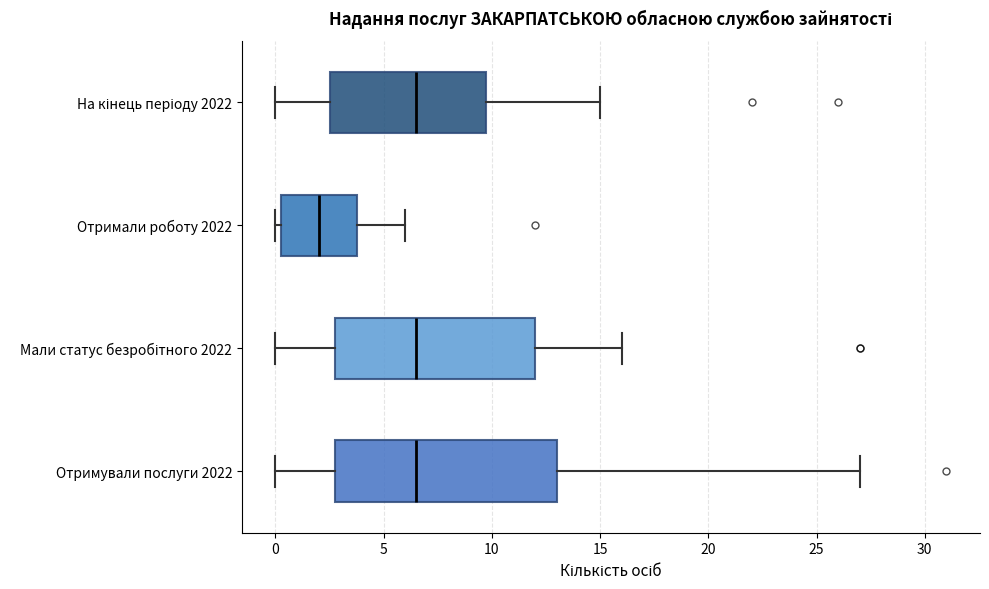

Comparing the boxes themselves (not the whiskers), which one is the widest?

Отримували послуги 2022